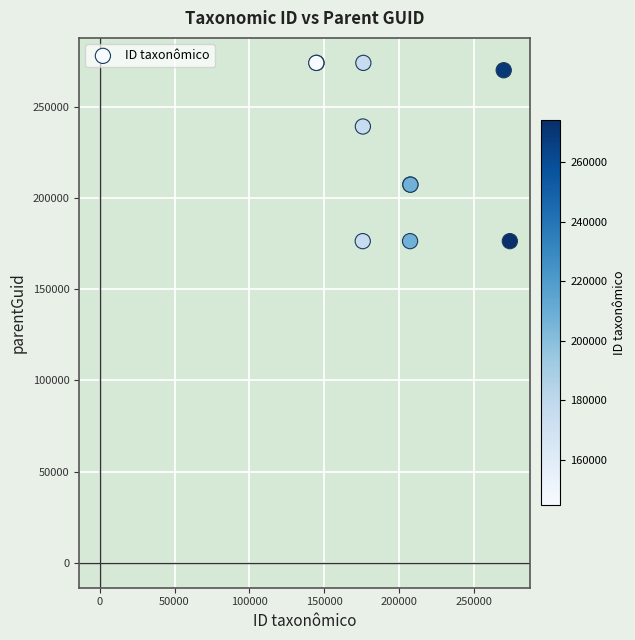

What Y value in the scatter plot is closest to 225123?

239104